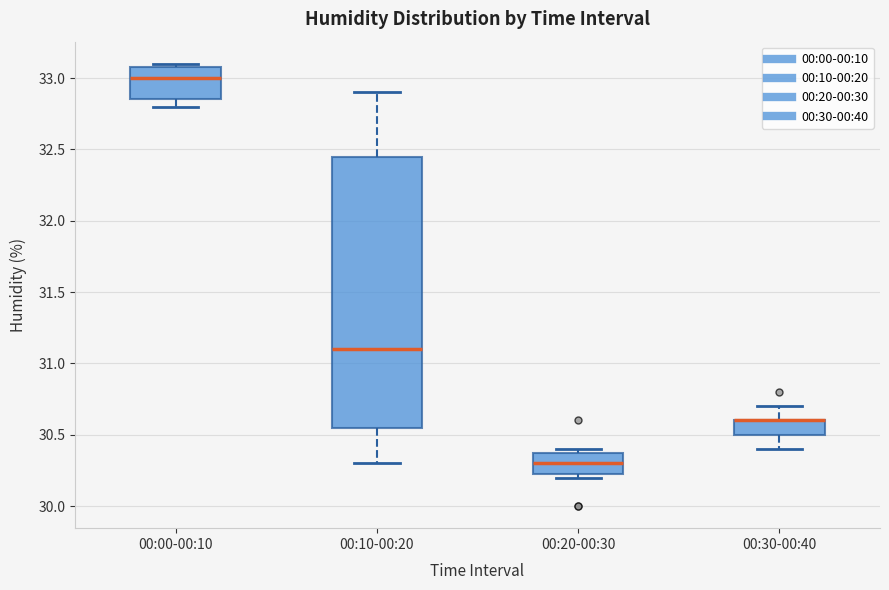

Reading left to right, transcribe this box plot: for each box, give where its median line is, the range the box spans, and where its two whiskers end, as read against the y-axis. The values are not printed on the chart, so give them approximately, as read against the axis.

00:00-00:10: median 33.00, box 32.85 to 33.10, whiskers 32.80 to 33.10 (just above the box's upper edge)
00:10-00:20: median 31.10, box 30.55 to 32.45, whiskers 30.30 to 32.90
00:20-00:30: median 30.30, box 30.25 to 30.40, whiskers 30.20 to 30.40 (just above the box's upper edge)
00:30-00:40: median 30.60 (drawn on the box's upper edge), box 30.50 to 30.60, whiskers 30.40 to 30.70